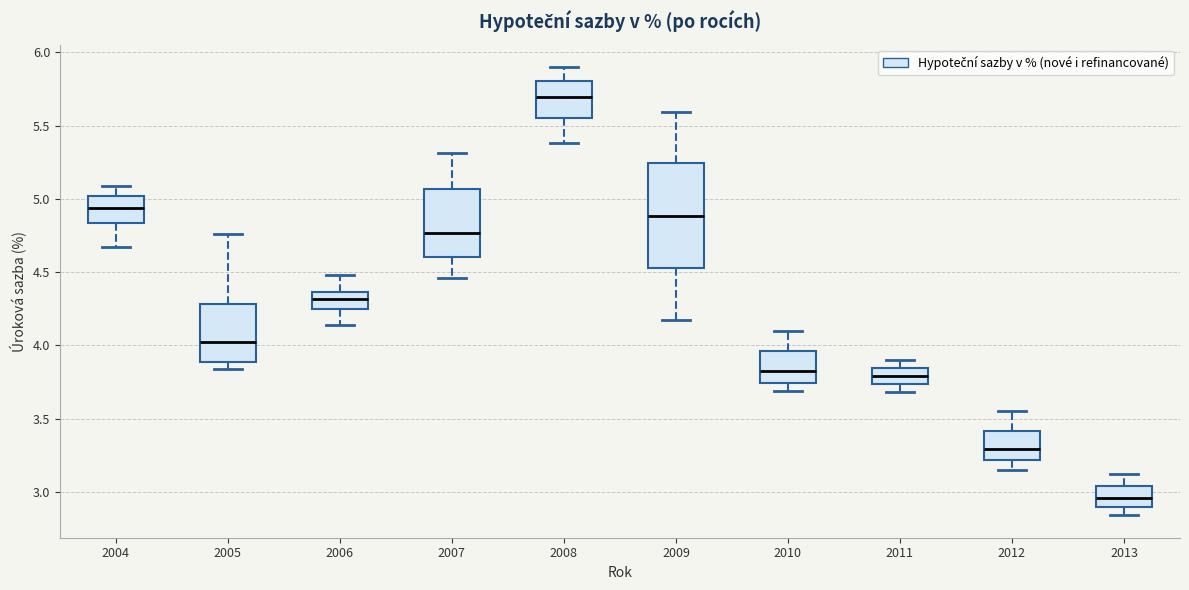

Which box's median line is the highest?

2008